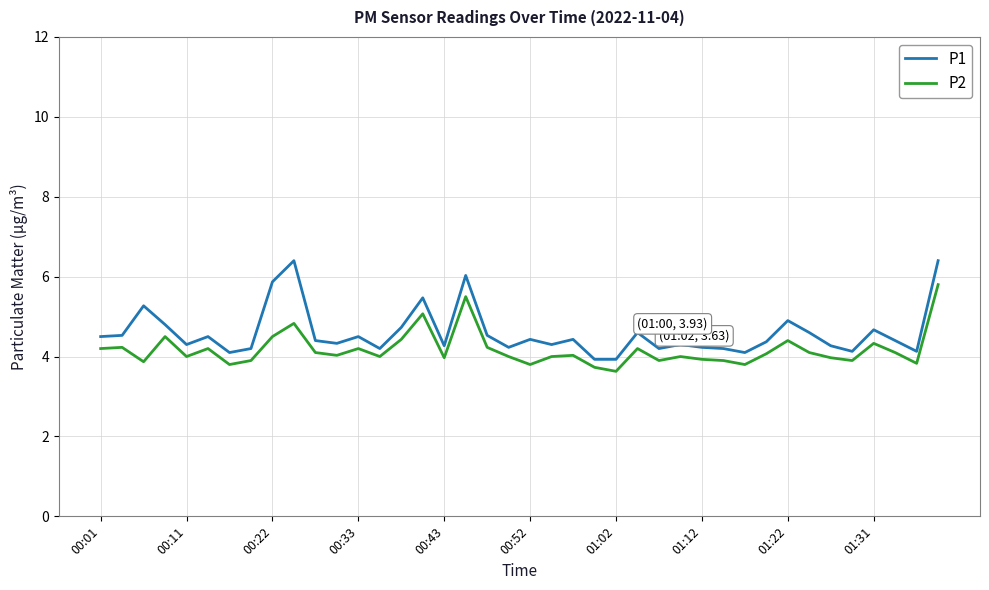

Which series has the widest spread of values?

P1